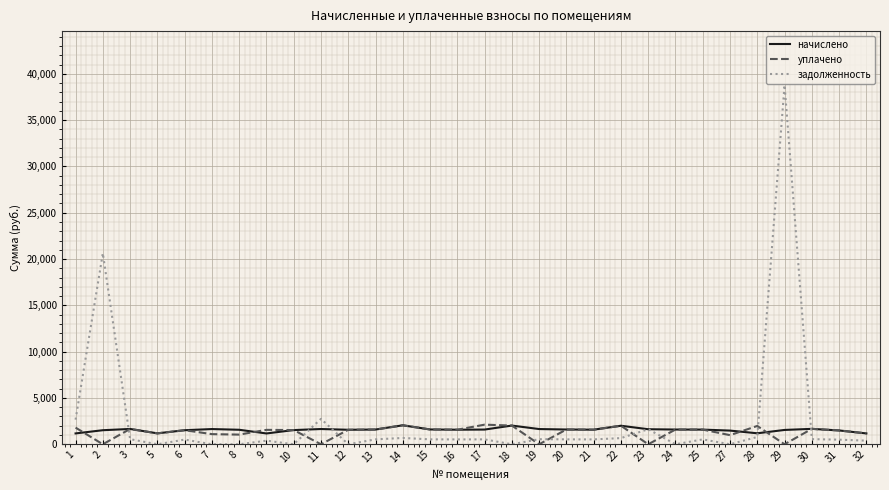

Which series has the largest range (max minus min)?

задолженность